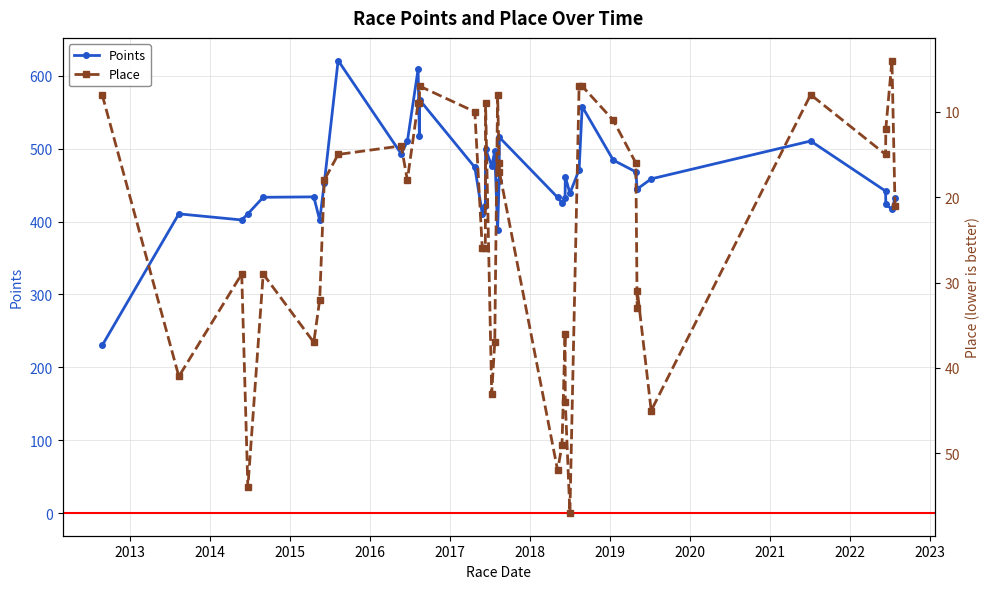

What is the highest value of the Points series?

621.0